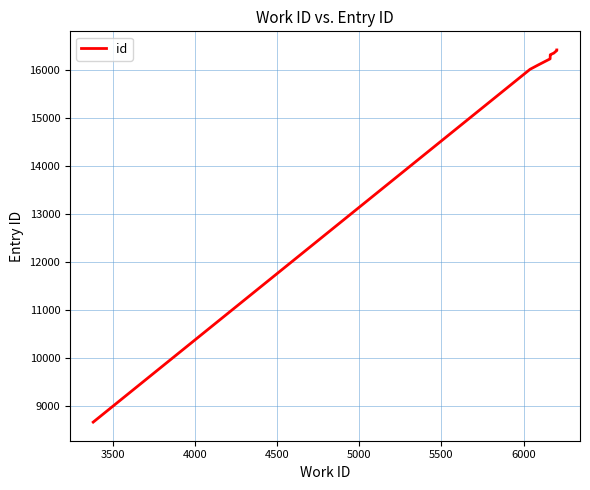

What is the value of the 7th point from the left?

16331